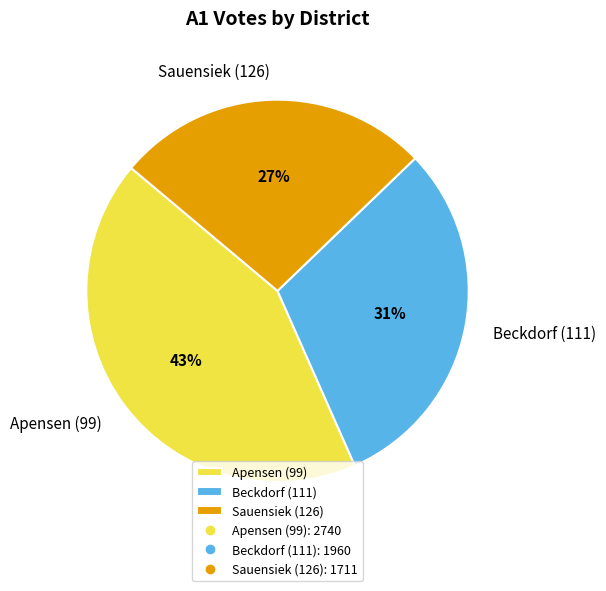

Does Apensen (99) account for over 50% of the chart?

No